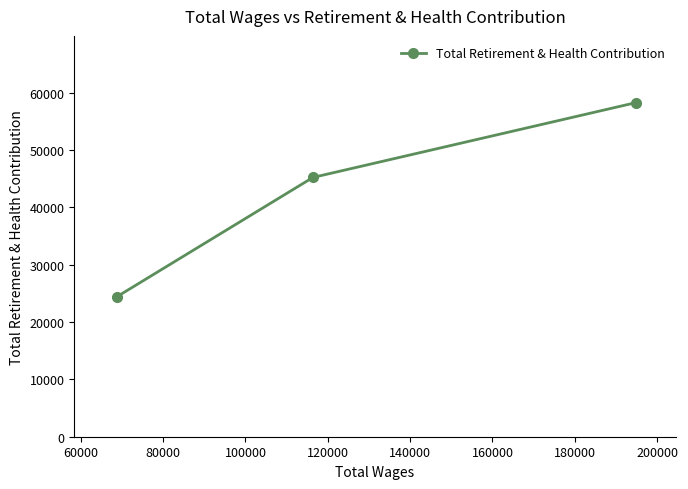

What is the value of the 1st point from the left?

24404